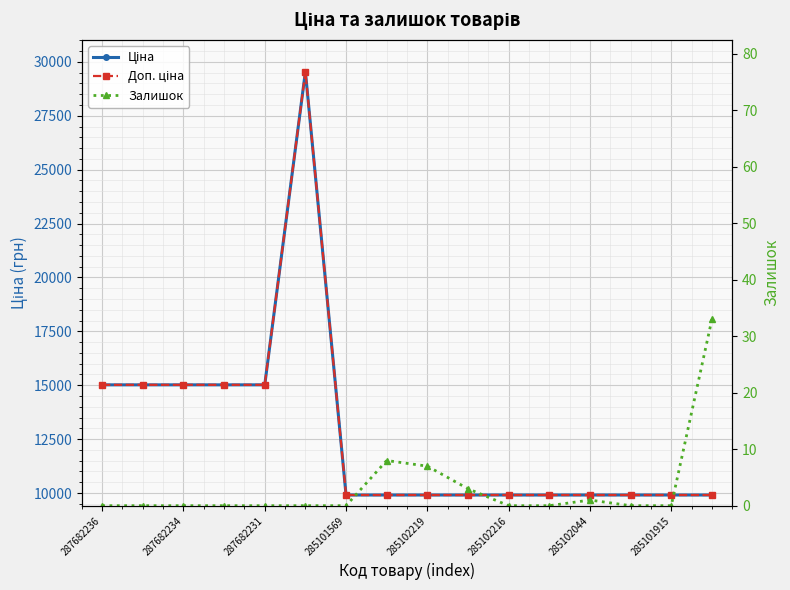

Is the value of Доп. ціна at 11 greater than the value of Ціна at 287682231?

No